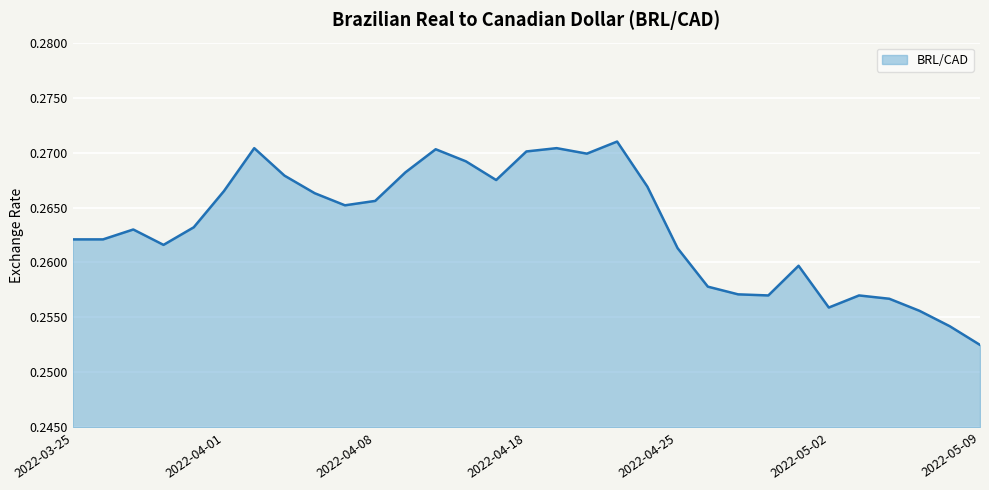

Does the chart display data point markers on the line(s)?

No